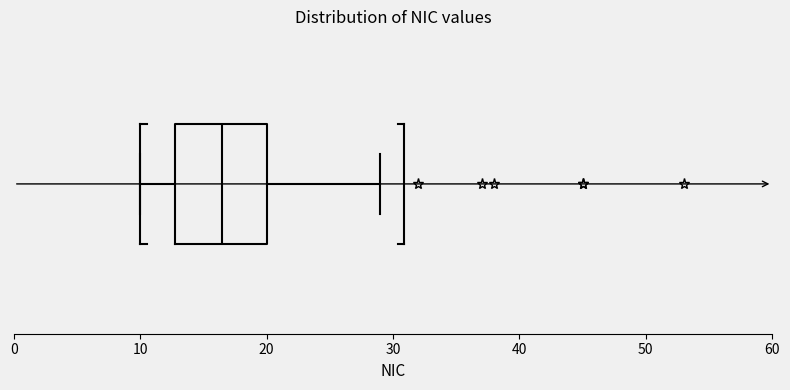

Read this box plot against the x-axis: the position of the median line, the range covered by the box, and the ends of both whiskers. The values are not printed on the chart, so give them approximately, as read against the axis.

median 17, box 13 to 20, whiskers 10 to 29